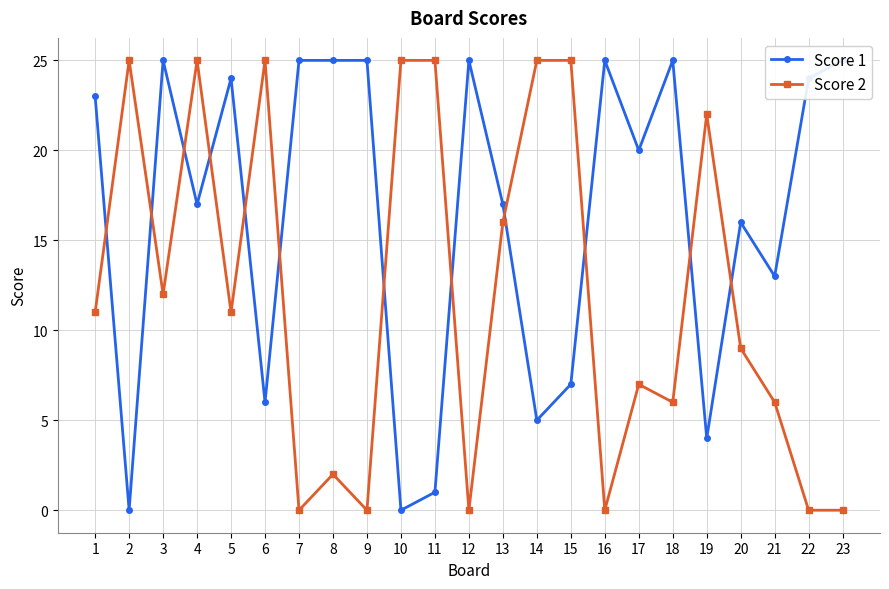

Is the value of Score 2 at 1 greater than the value of Score 1 at 10?

Yes